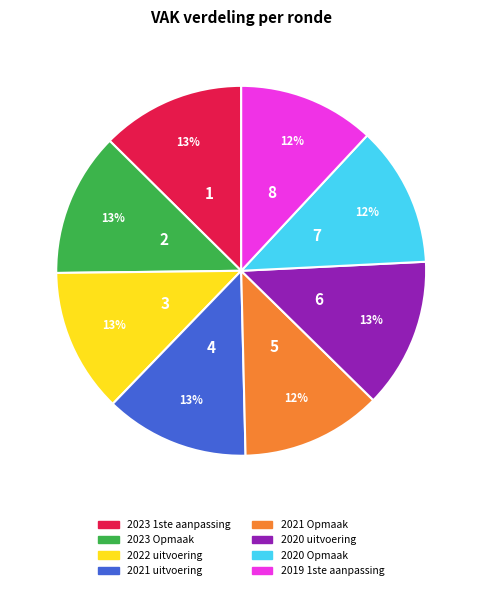

Is there a majority slice in this chart?

No